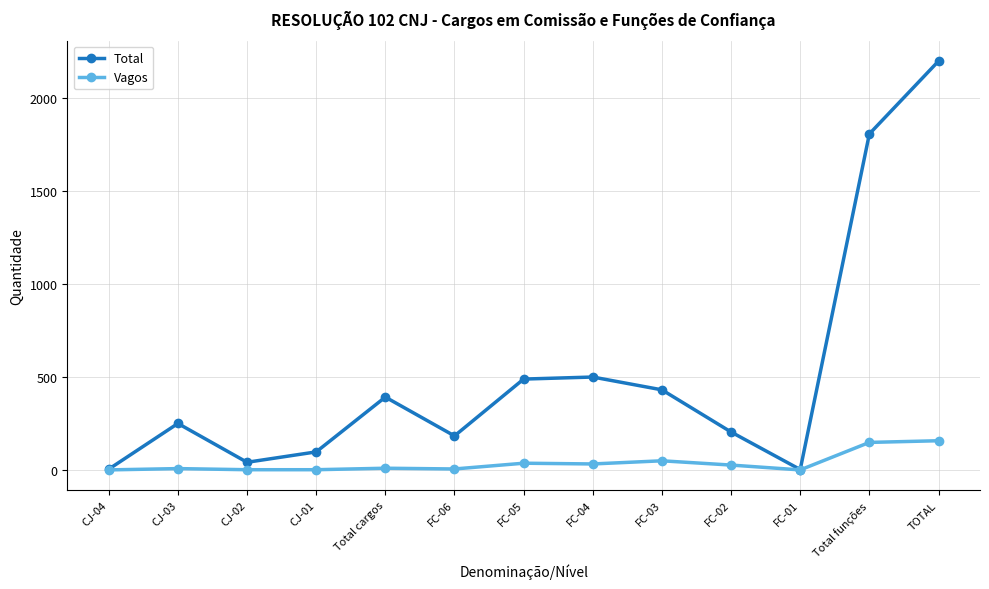

List the series in order of their overall mean, highest first.

Total, Vagos